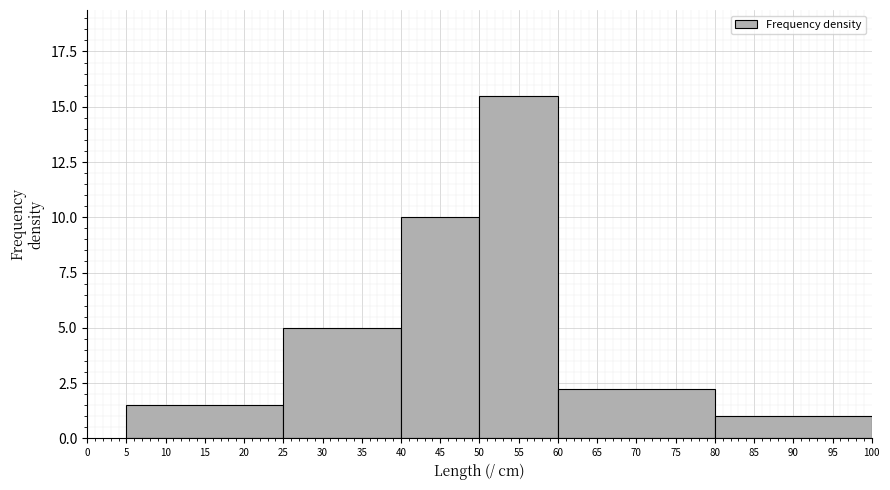

Reading left to right, list every bar in this chart as the range it spans on the x-axis followed by its height. The values are not printed on the chart, so give them approximately, as read against the axis.

5 to 25: 1.5
25 to 40: 5.0
40 to 50: 10.0
50 to 60: 15.5
60 to 80: 2.5
80 to 100: 1.0